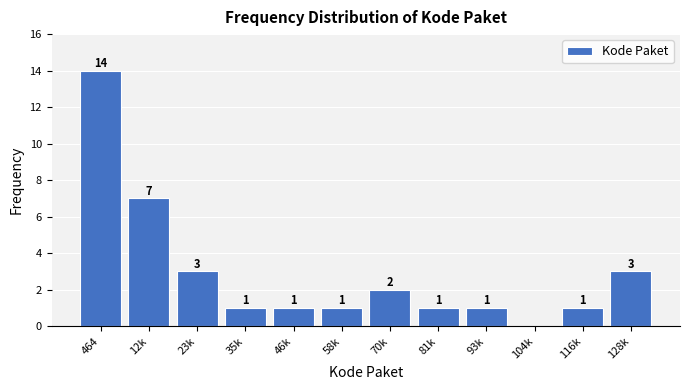

Reading right to left, transcribe all the data shown in this chart.

128k=3	116k=1	104k=0	93k=1	81k=1	70k=2	58k=1	46k=1	35k=1	23k=3	12k=7	464=14